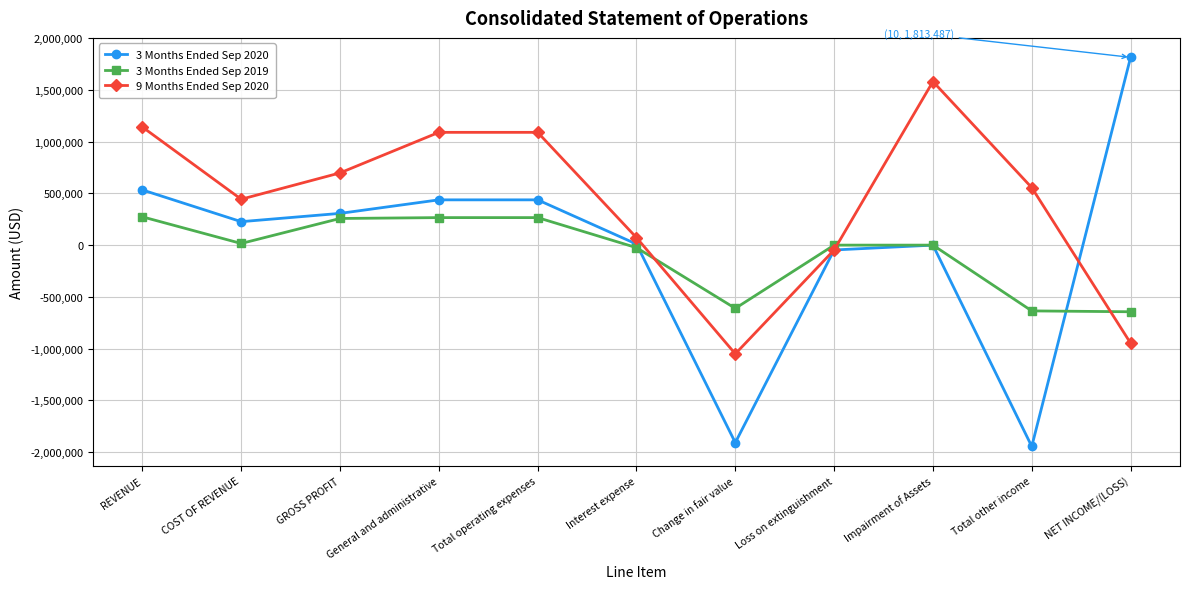

Does the chart display data point markers on the line(s)?

Yes